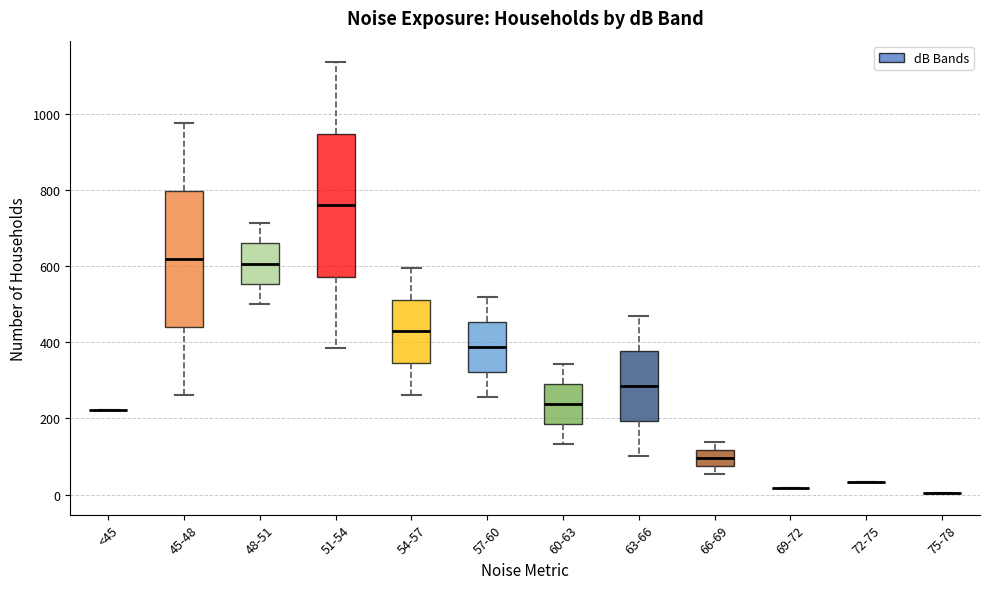

Reading left to right, read every box against the y-axis: the position of its median line, the range the box covers, and the ends of its whiskers. The values are not printed on the chart, so give them approximately, as read against the axis.

<45: box collapsed to a line at 220, whiskers 220 to 220
45-48: median 620, box 440 to 800, whiskers 260 to 980
48-51: median 600, box 560 to 660, whiskers 500 to 720
51-54: median 760, box 580 to 940, whiskers 380 to 1140
54-57: median 420, box 340 to 520, whiskers 260 to 600
57-60: median 380, box 320 to 460, whiskers 260 to 520
60-63: median 240, box 180 to 300, whiskers 140 to 340
63-66: median 280, box 200 to 380, whiskers 100 to 480
66-69: median 100, box 80 to 120, whiskers 60 to 140
69-72: box collapsed to a line at 20, whiskers 20 to 20
72-75: box collapsed to a line at 40, whiskers 40 to 40
75-78: box collapsed to a line at 0, whiskers 0 to 0